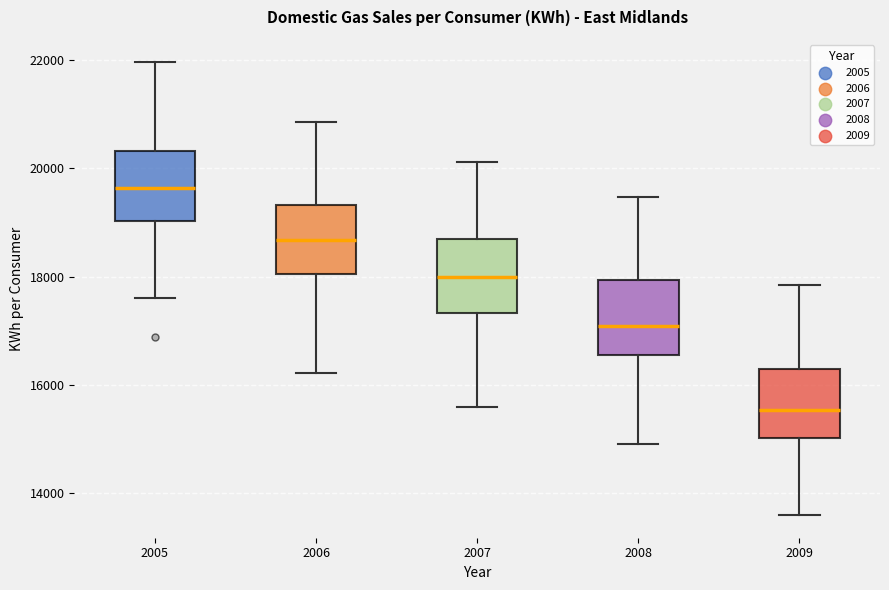

Reading left to right, read every box against the y-axis: the position of its median line, the range the box covers, and the ends of its whiskers. The values are not printed on the chart, so give them approximately, as read against the axis.

2005: median 19600, box 19000 to 20400, whiskers 17600 to 22000
2006: median 18600, box 18000 to 19400, whiskers 16200 to 20800
2007: median 18000, box 17400 to 18600, whiskers 15600 to 20200
2008: median 17000, box 16600 to 18000, whiskers 15000 to 19400
2009: median 15600, box 15000 to 16200, whiskers 13600 to 17800